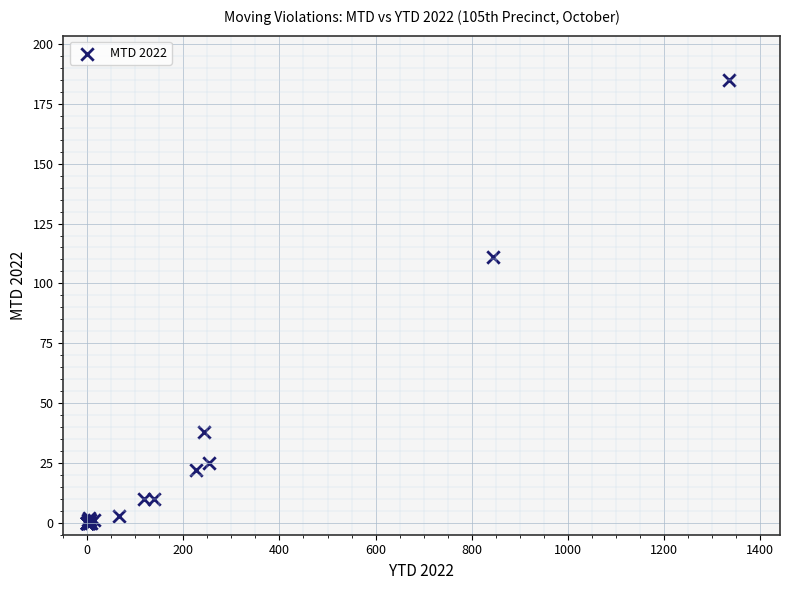

What Y value in the scatter plot is closest to 92?

111